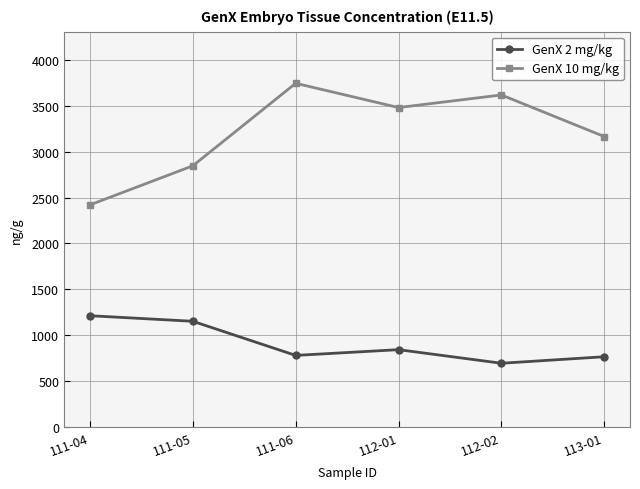

How many categories are shown in the chart?

6